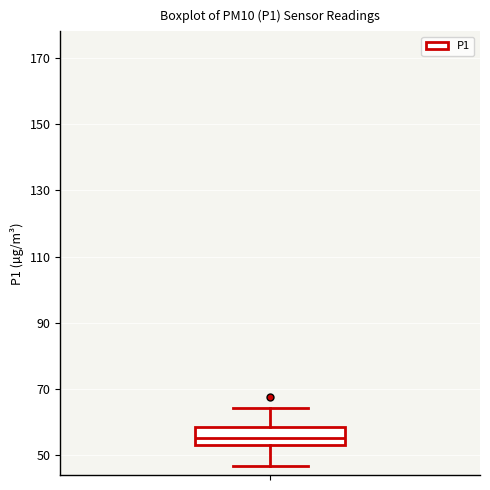

Transcribe this box plot: give where the median line is, the range the box spans, and where the two whiskers end, as read against the y-axis. The values are not printed on the chart, so give them approximately, as read against the axis.

median 56, box 52 to 58, whiskers 46 to 64